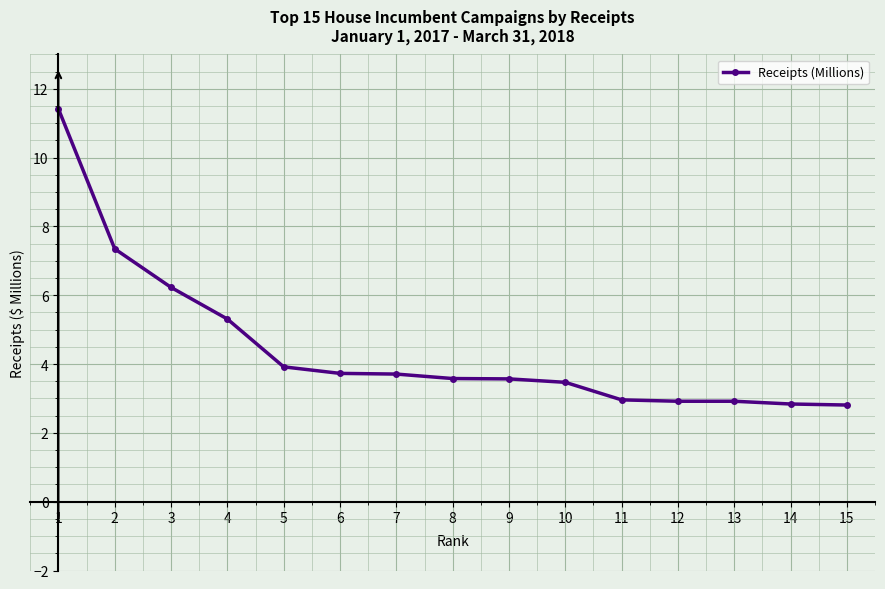

What is the change in value from 5 to 13?

-1.0